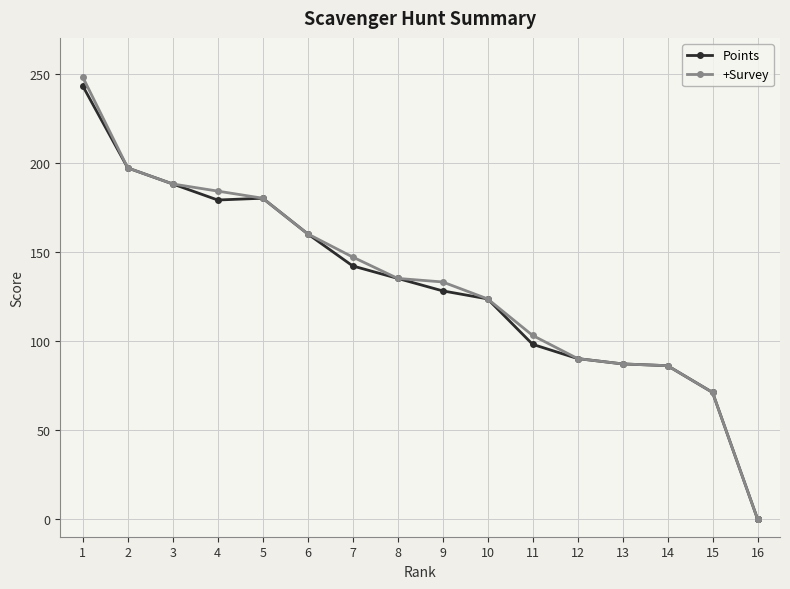

True or false: +Survey has a value of 103.0 at 11.

True